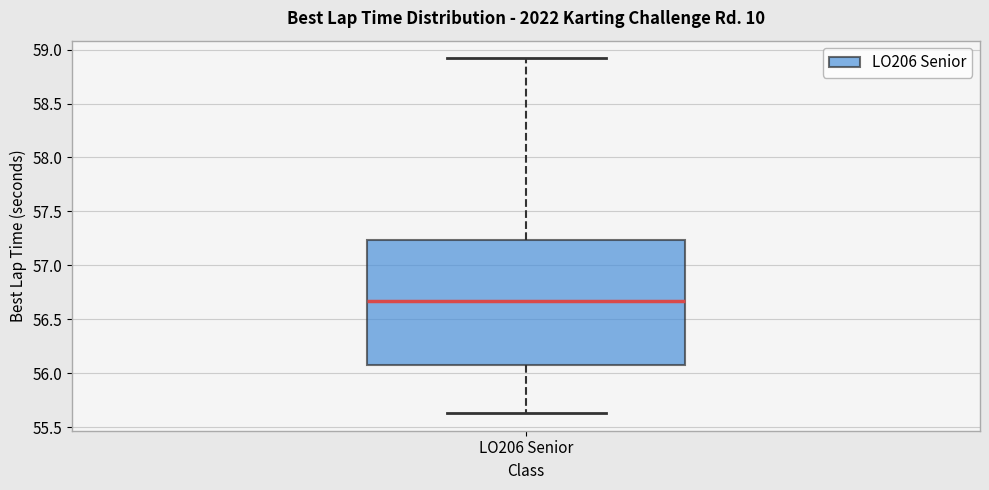

Transcribe this box plot: give where the median line is, the range the box spans, and where the two whiskers end, as read against the y-axis. The values are not printed on the chart, so give them approximately, as read against the axis.

median 56.65, box 56.10 to 57.25, whiskers 55.65 to 58.90